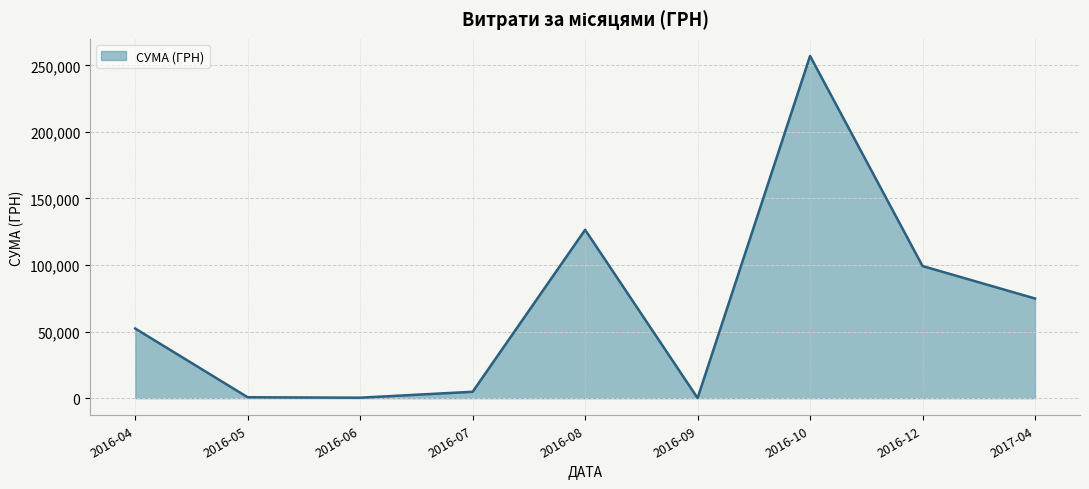

What is the maximum value shown in the chart?

257087.8